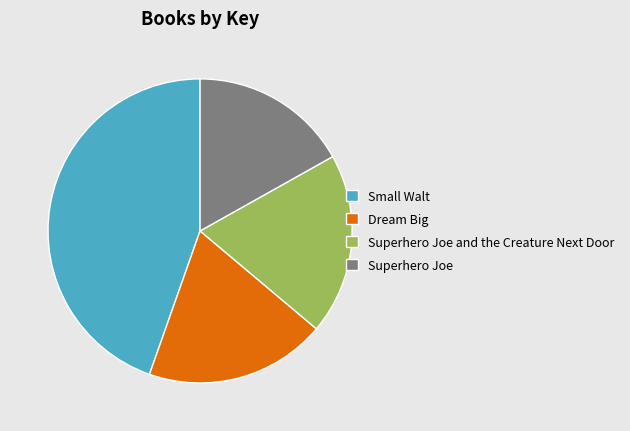

What is the ratio of the value at Small Walt to the value at Superhero Joe?

2.6